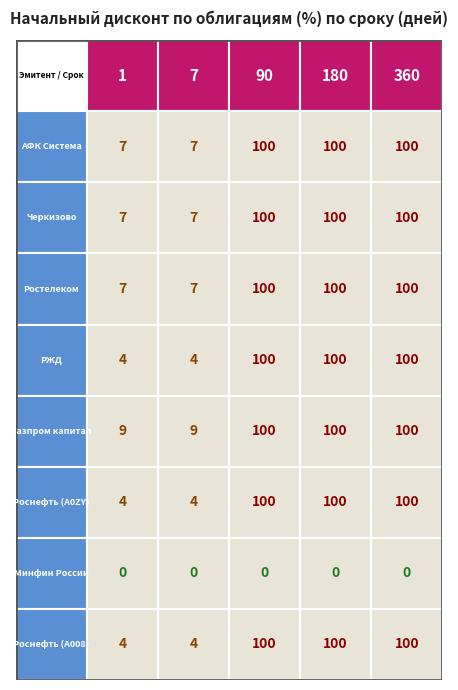

How many data points does each series have?

5